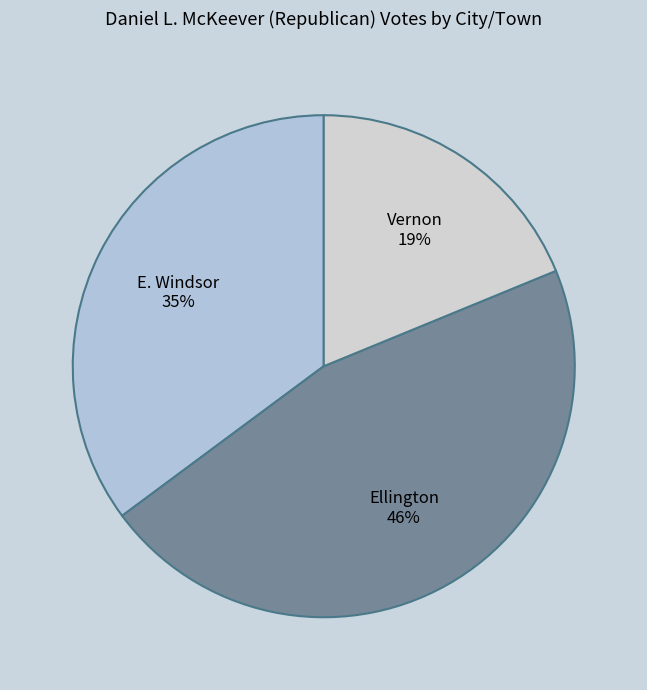

To the nearest percent, what is the average slice percentage?

33%